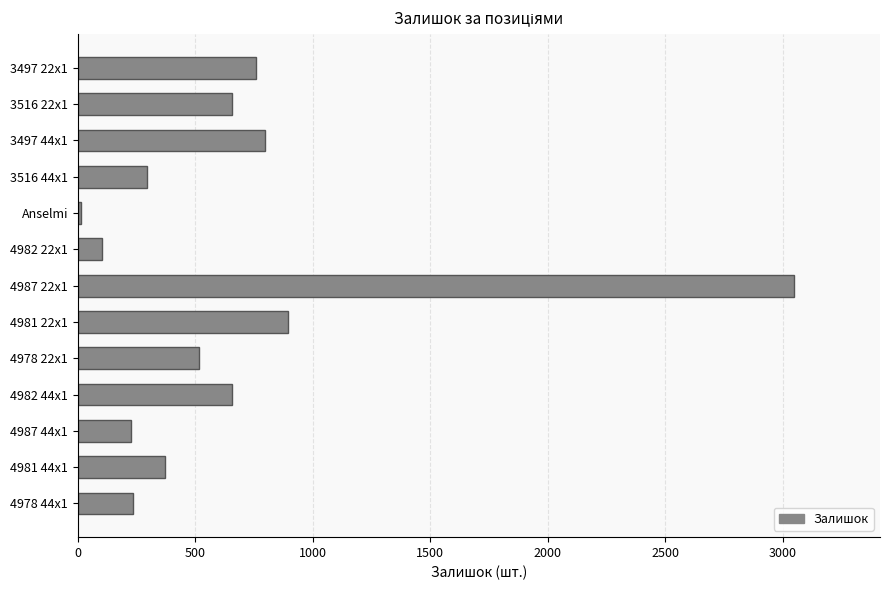

What is the difference between the second highest and second lowest values?

792